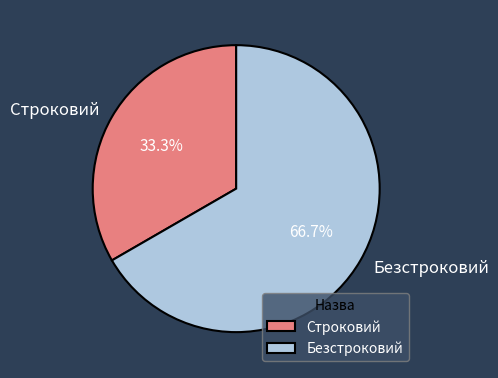

What is the ratio of the value at Безстроковий to the value at Строковий?

2.0